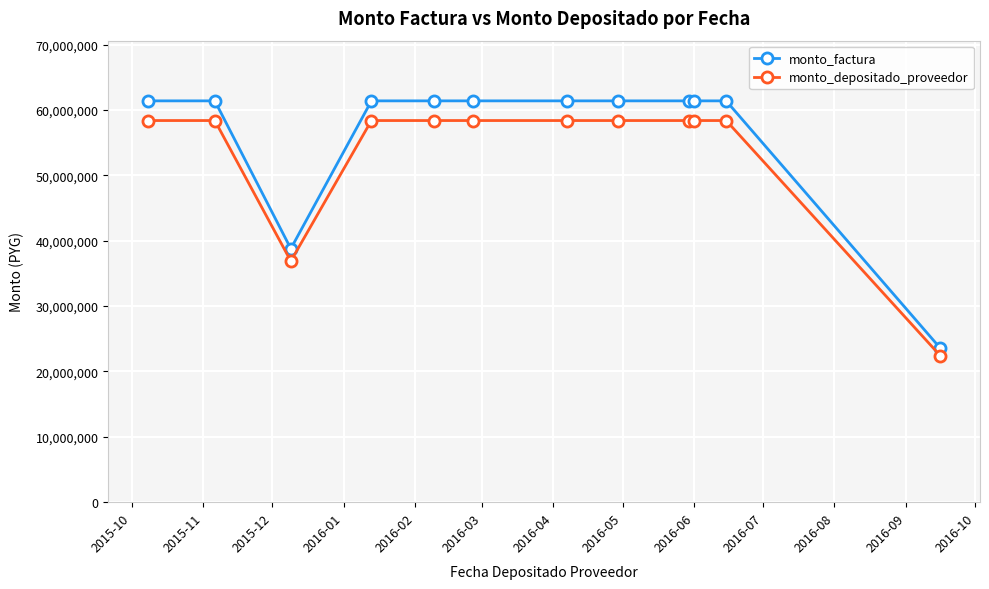

What is the minimum value for monto_factura?

23546000